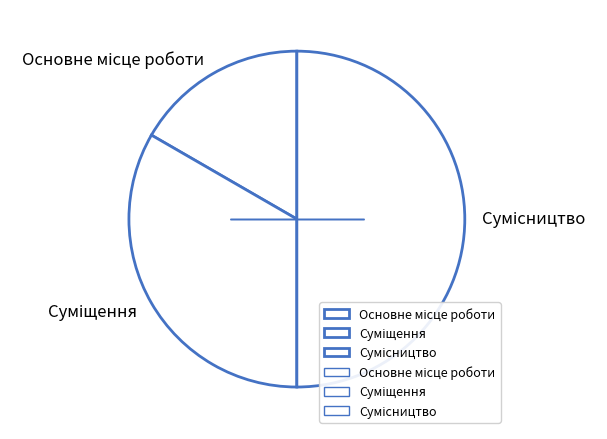

What is the total percentage of Сумісництво and Основне місце роботи?

66.7%